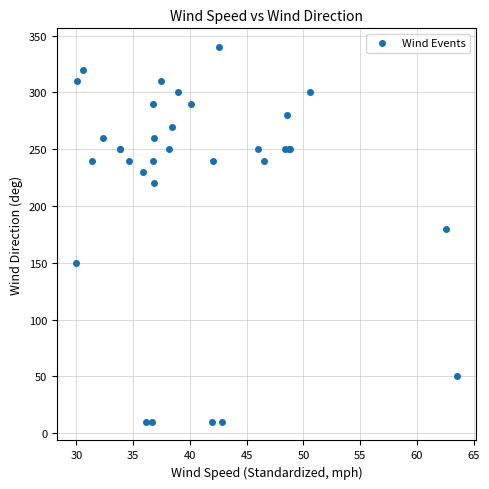

What Y value in the scatter plot is closest to 175?

180